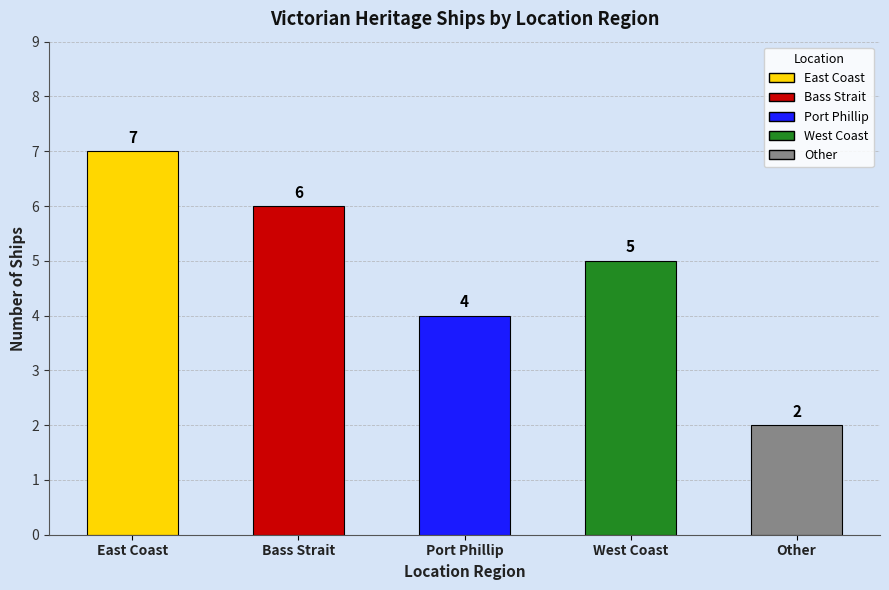

The value at West Coast is 5. True or false?

True